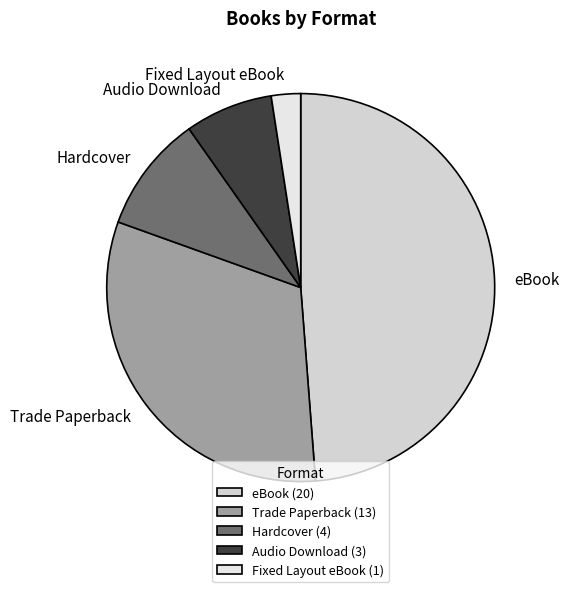

Between Hardcover and Trade Paperback, which is larger?

Trade Paperback